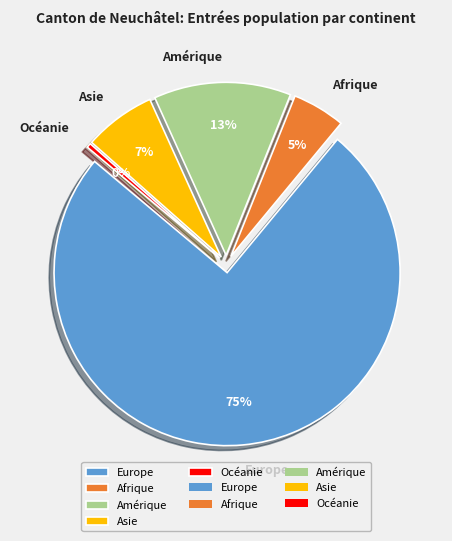

To the nearest percent, what percentage of the pie is Europe?

75%